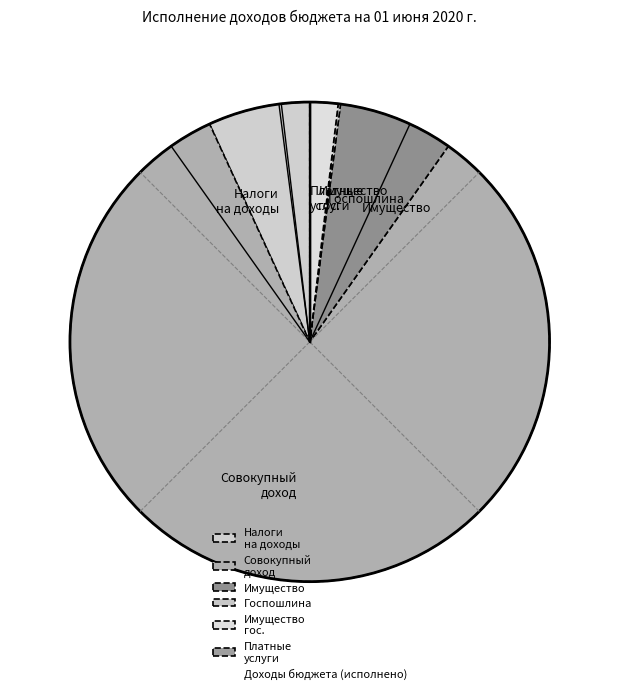

Do Совокупный доход and Имущество together represent more than half of the pie?

Yes